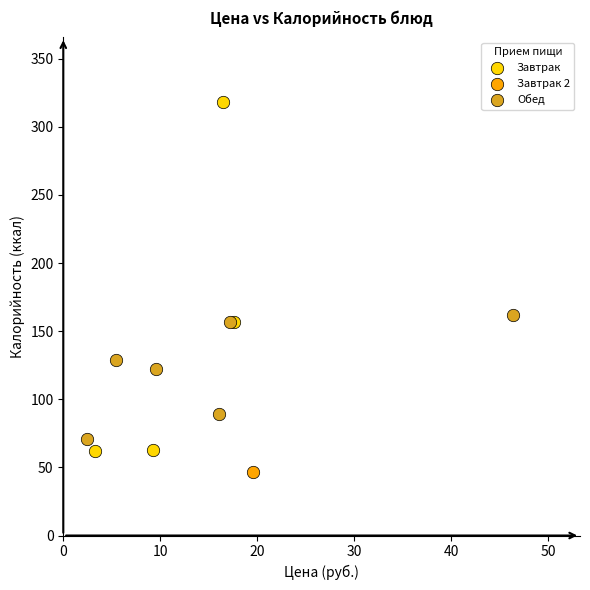

What are all the series names shown in the legend?

Завтрак, Завтрак 2, Обед